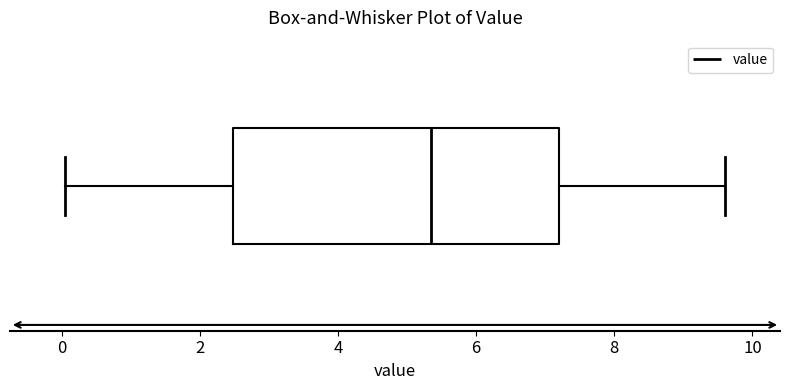

Where does the right whisker of the box end on the x-axis? The values are not printed on the chart, so give them approximately, as read against the axis.

9.6